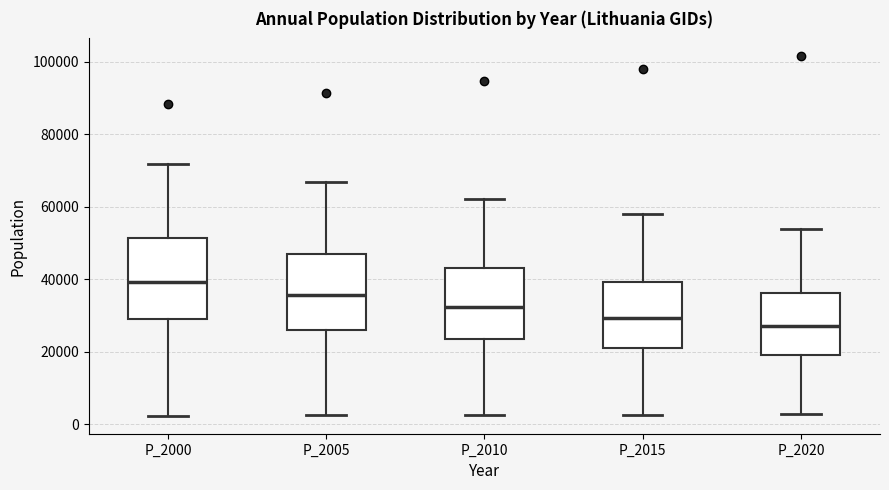

Where does the upper whisker of the box for P_2015 end on the y-axis? The values are not printed on the chart, so give them approximately, as read against the axis.

58000